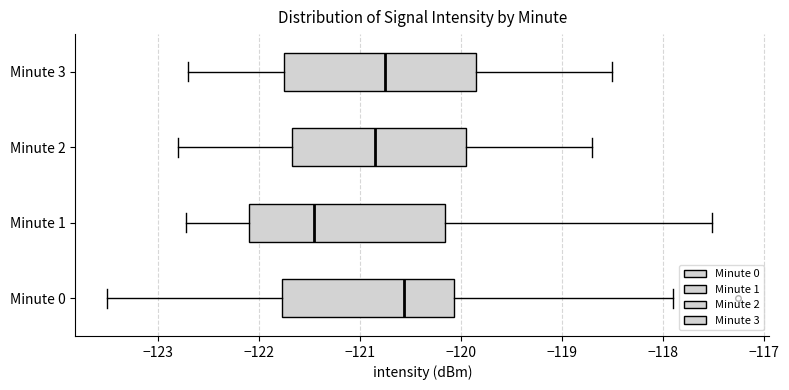

Which box has the furthest to the right median line?

Minute 0